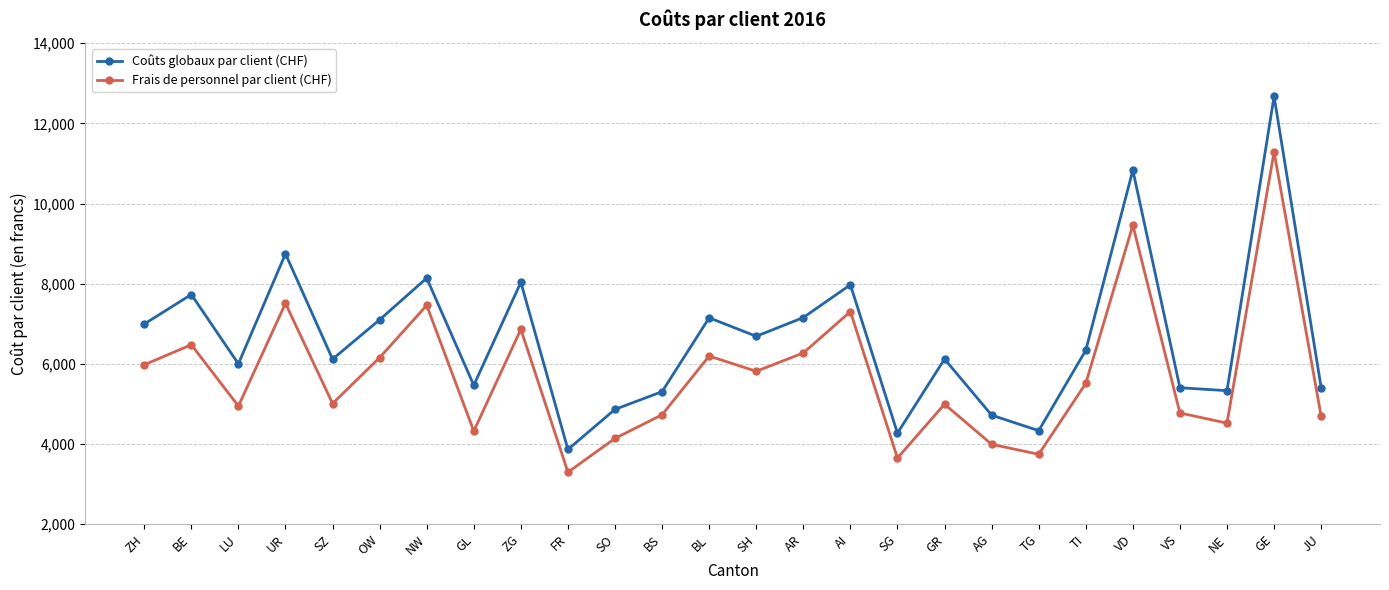

Read the Coûts globaux par client (CHF) value at FR.

3864.7